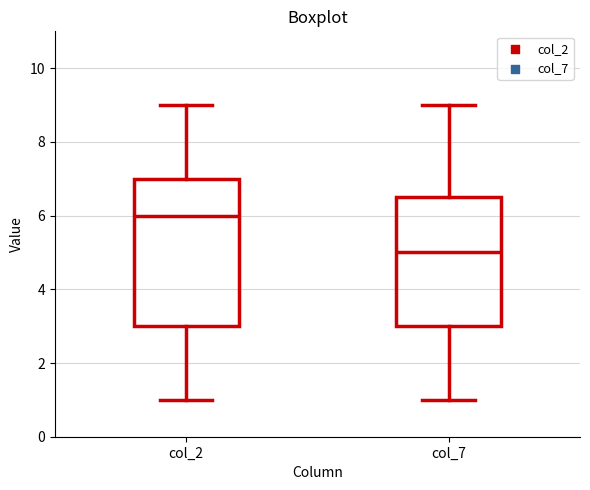

Where is the upper edge of the box for col_7 on the y-axis? The values are not printed on the chart, so give them approximately, as read against the axis.

6.6